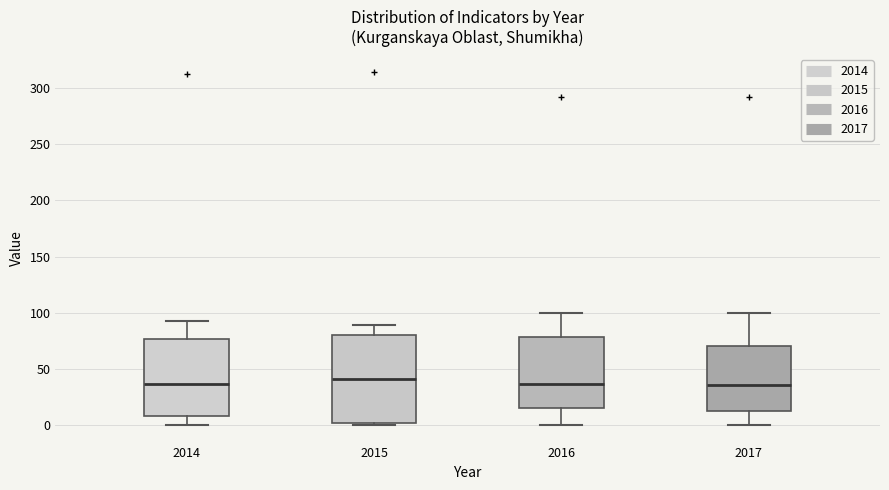

Reading left to right, transcribe this box plot: for each box, give where its median line is, the range the box spans, and where its two whiskers end, as read against the y-axis. The values are not printed on the chart, so give them approximately, as read against the axis.

2014: median 35, box 10 to 75, whiskers 0 to 95
2015: median 40, box 0 to 80, whiskers 0 (just below the box's lower edge) to 90
2016: median 35, box 15 to 80, whiskers 0 to 100
2017: median 35, box 15 to 70, whiskers 0 to 100